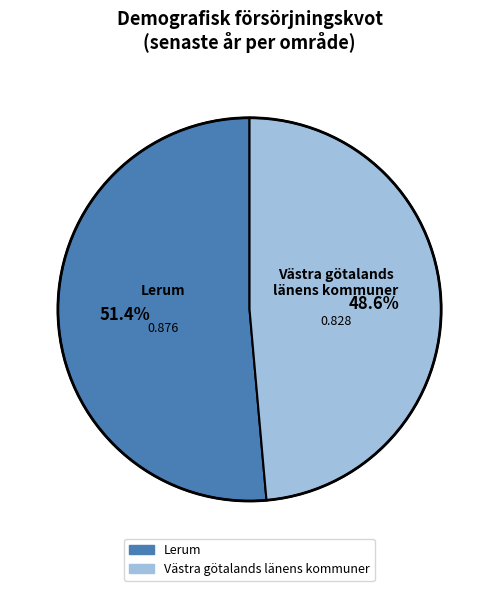

Is there any slice that represents more than half of the pie?

Yes